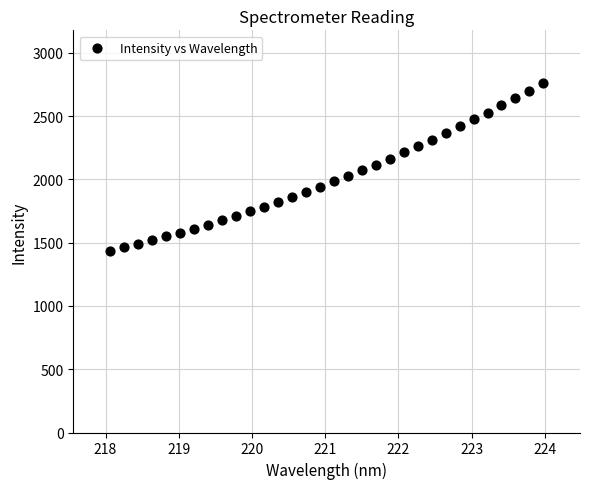

What is the range of Y values (max minus min)?

1326.1